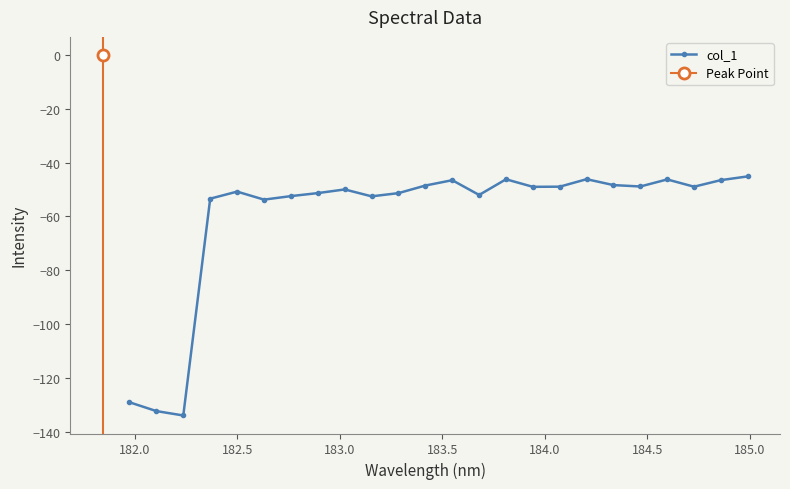

What is the value of the col_1 point at the 10th from the left?

-52.5